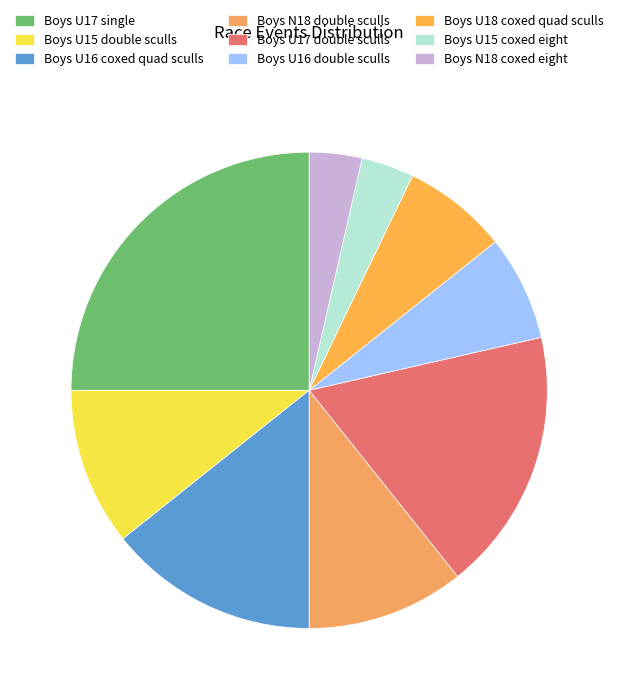

True or false: Boys N18 double sculls accounts for 21% of the total.

False